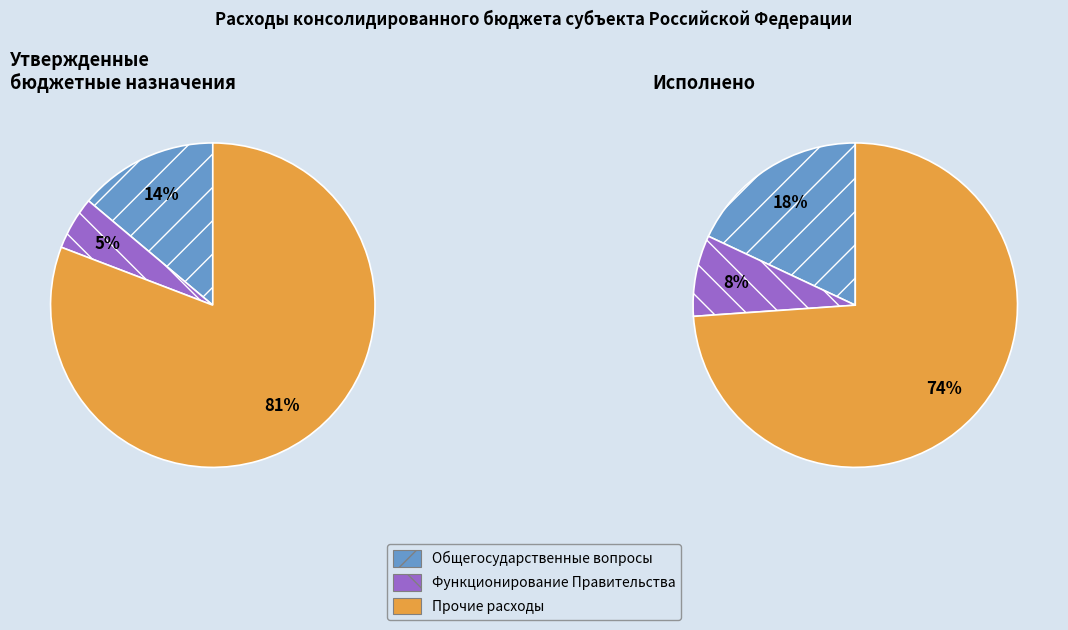

Does Общегосударственные вопросы represent more than half of the total?

No